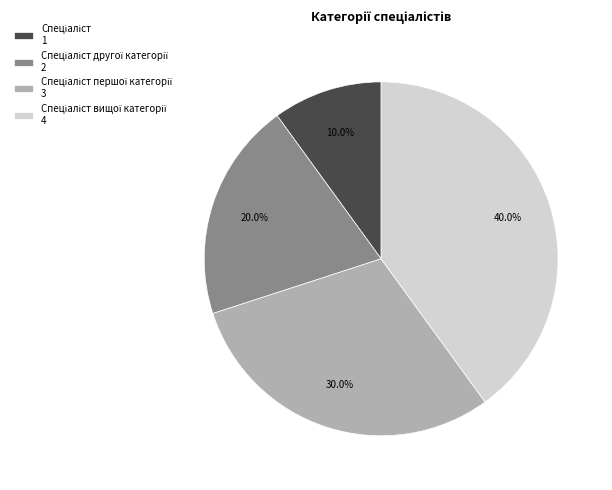

Is there a majority slice in this chart?

No